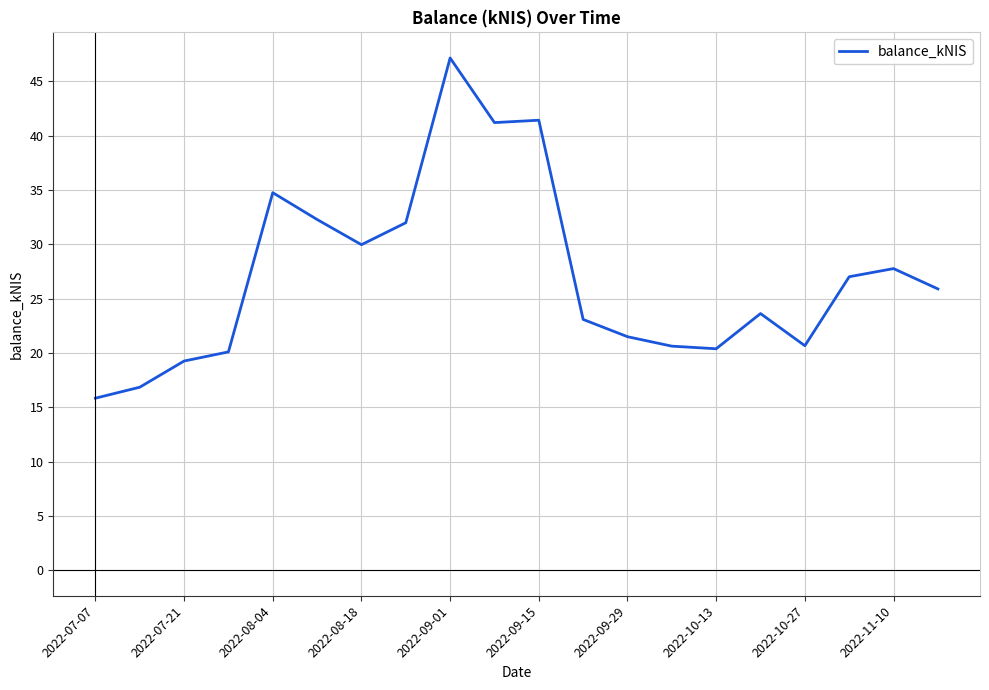

What is the average value?

27.1